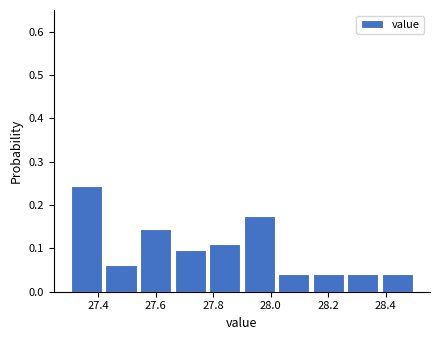

How tall is the bar that spans 27.90 to 28.02 on the x-axis? The values are not printed on the chart, so give them approximately, as read against the axis.

0.17